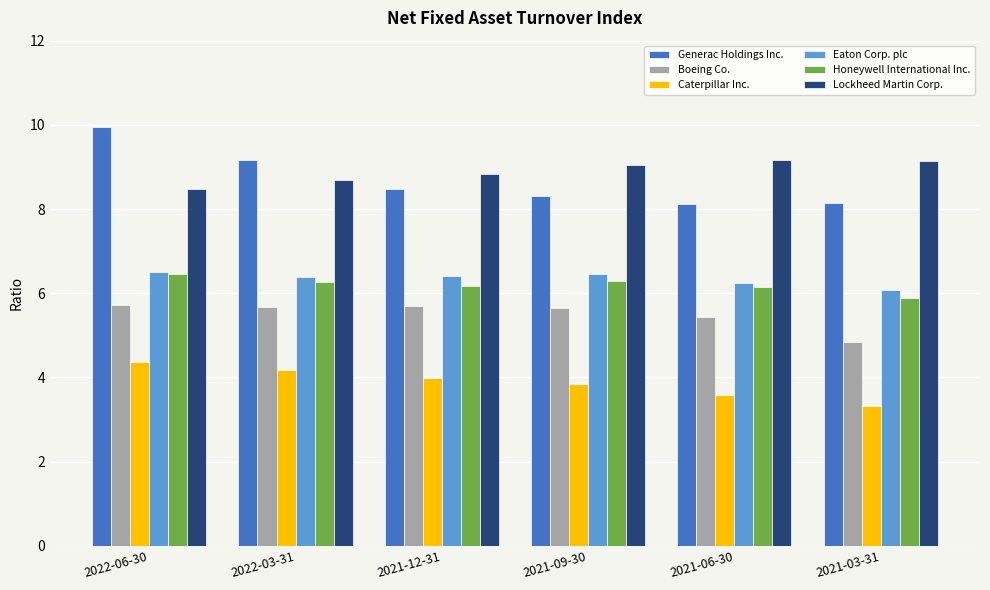

The Generac Holdings Inc. series shows 17.2 at 2022-06-30. True or false?

False